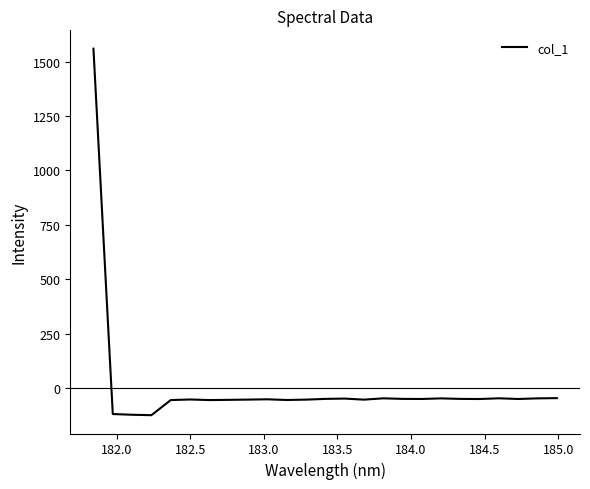

What is the maximum value shown in the chart?

1559.6